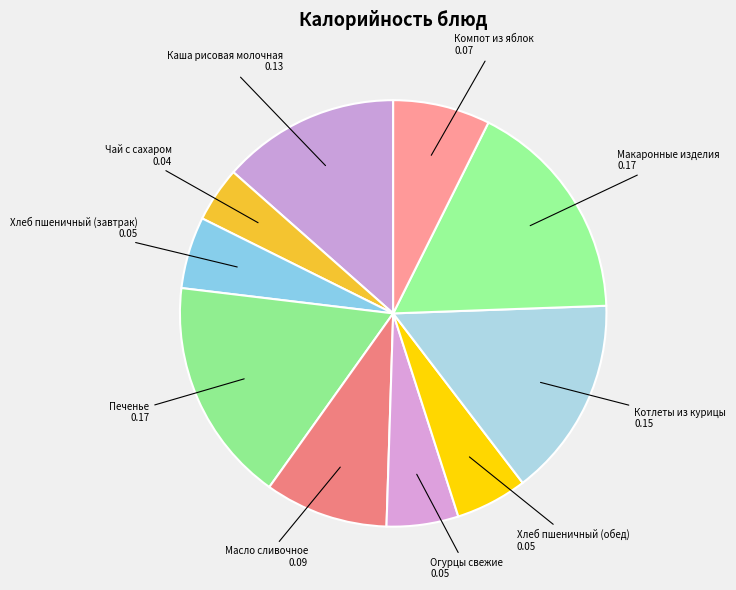

Is Чай с сахаром the majority of the pie?

No